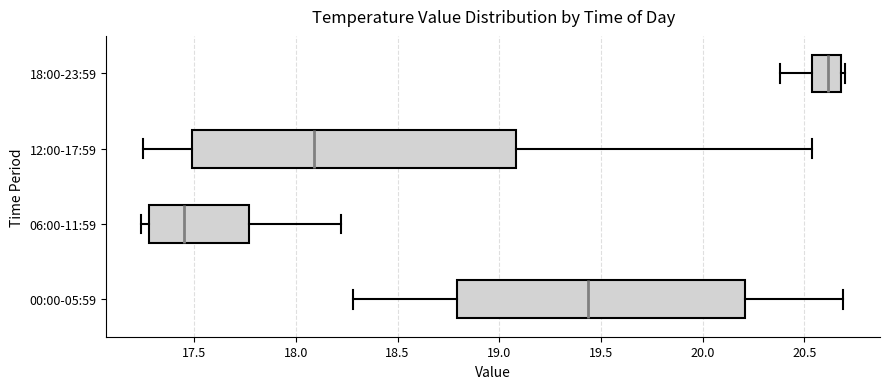

Reading bottom to top, transcribe this box plot: for each box, give where its median line is, the range the box spans, and where its two whiskers end, as read against the x-axis. The values are not printed on the chart, so give them approximately, as read against the axis.

00:00-05:59: median 19.45, box 18.80 to 20.20, whiskers 18.30 to 20.70
06:00-11:59: median 17.45, box 17.30 to 17.75, whiskers 17.25 to 18.20
12:00-17:59: median 18.10, box 17.50 to 19.10, whiskers 17.25 to 20.55
18:00-23:59: median 20.60, box 20.55 to 20.70, whiskers 20.40 to 20.70 (just right of the box's right edge)